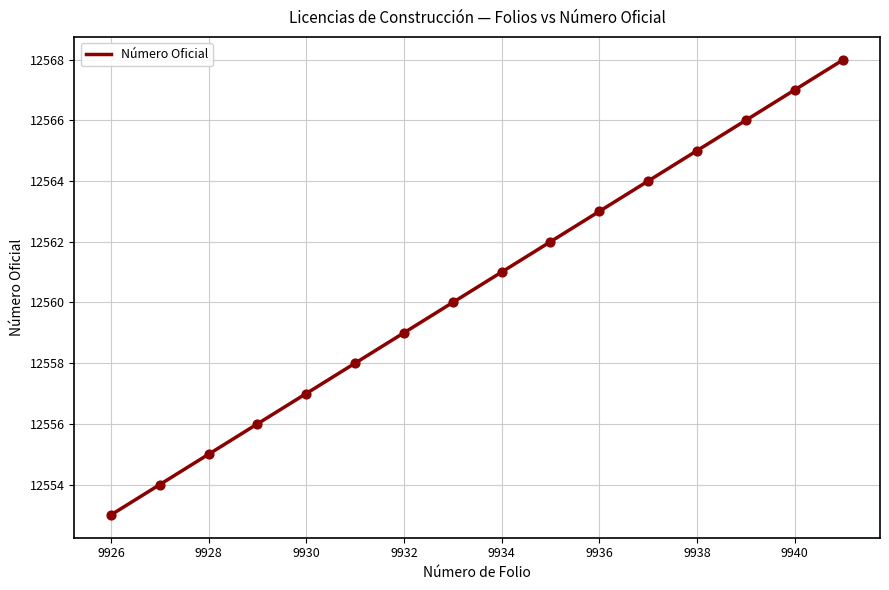

What is the minimum value shown in the chart?

12553